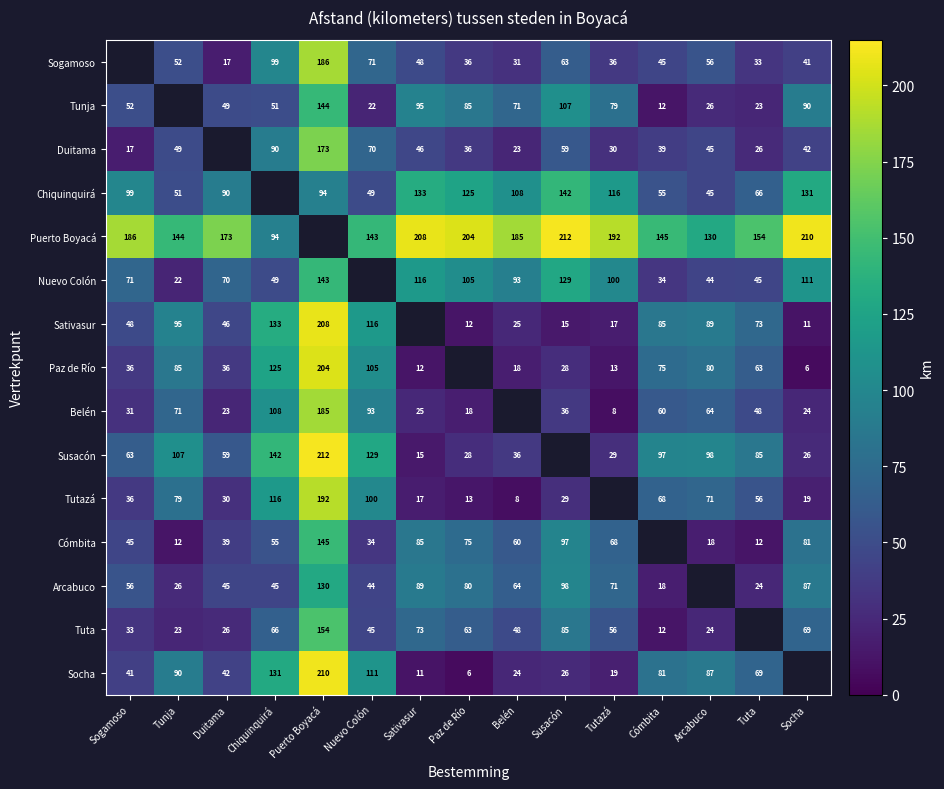

What is the difference between the highest and lowest values at Paz de Río?

198.0